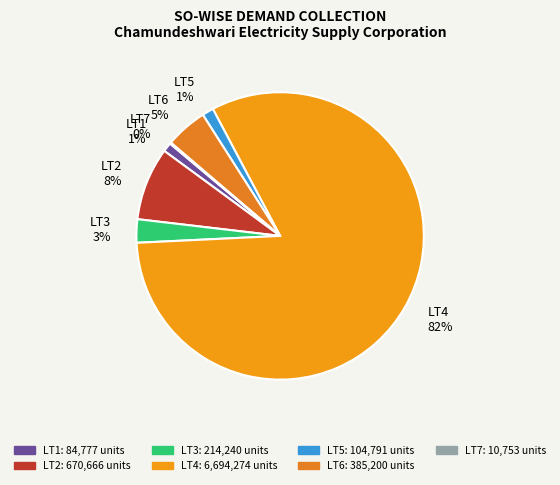

Which category accounts for the majority?

LT4